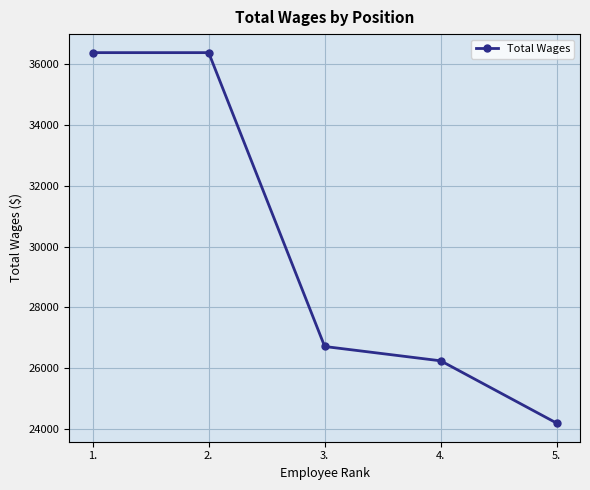

The value at 2. is 12177. True or false?

False